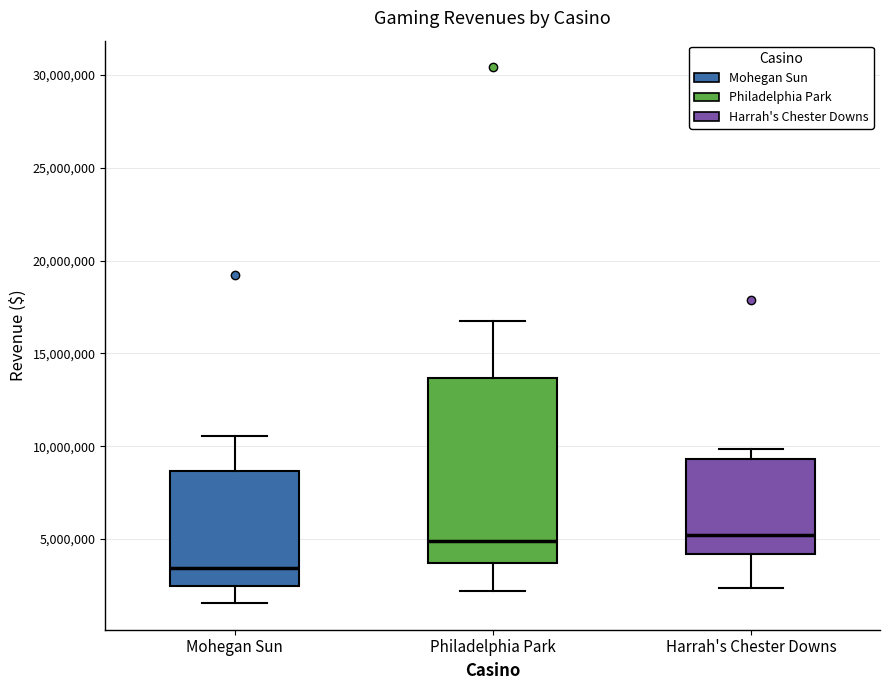

Comparing the boxes themselves (not the whiskers), which one is the tallest?

Philadelphia Park